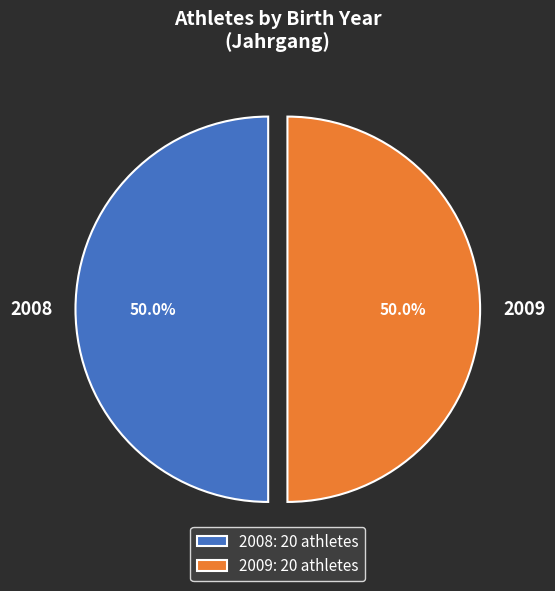

What percentage is the 2008 slice, to the nearest percent?

50%